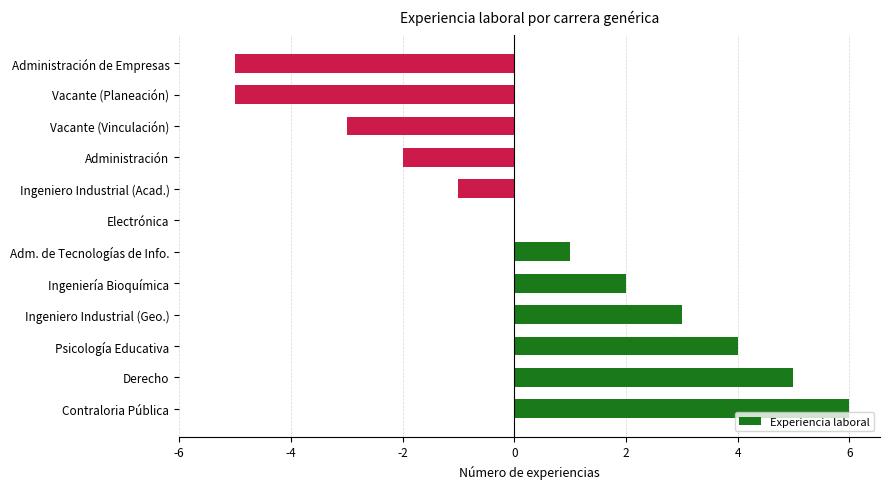

How many distinct data groups are displayed?

1